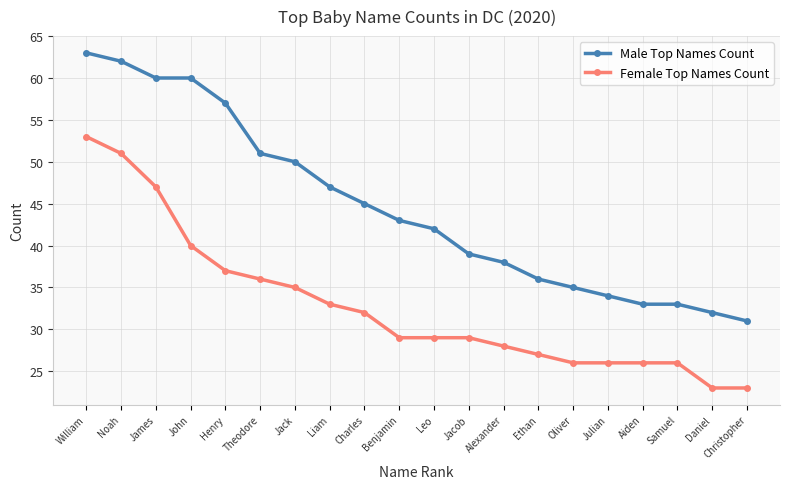

Which series has the widest spread of values?

Male Top Names Count